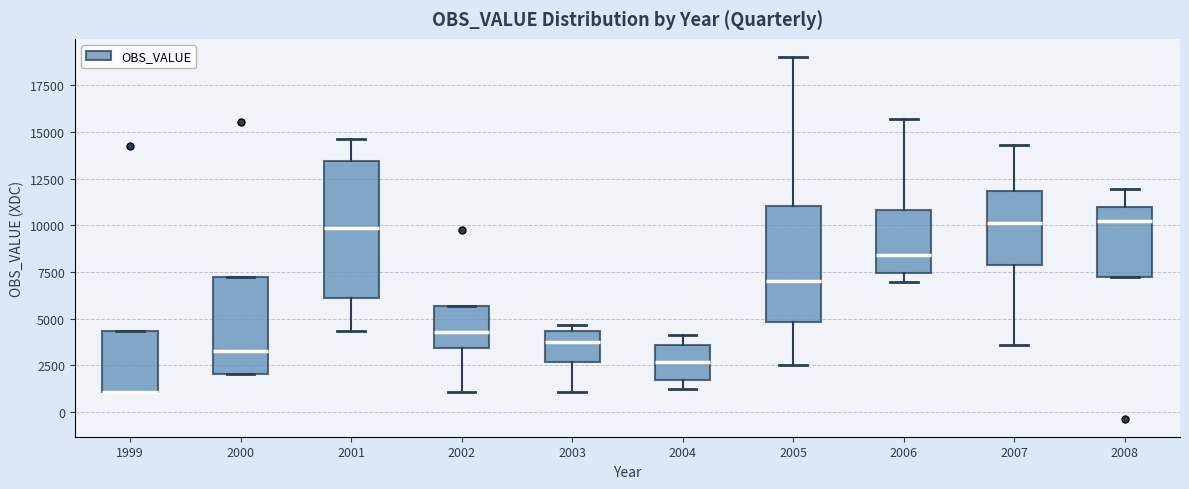

Which box is the tallest, from its lower edge to its upper edge?

2001